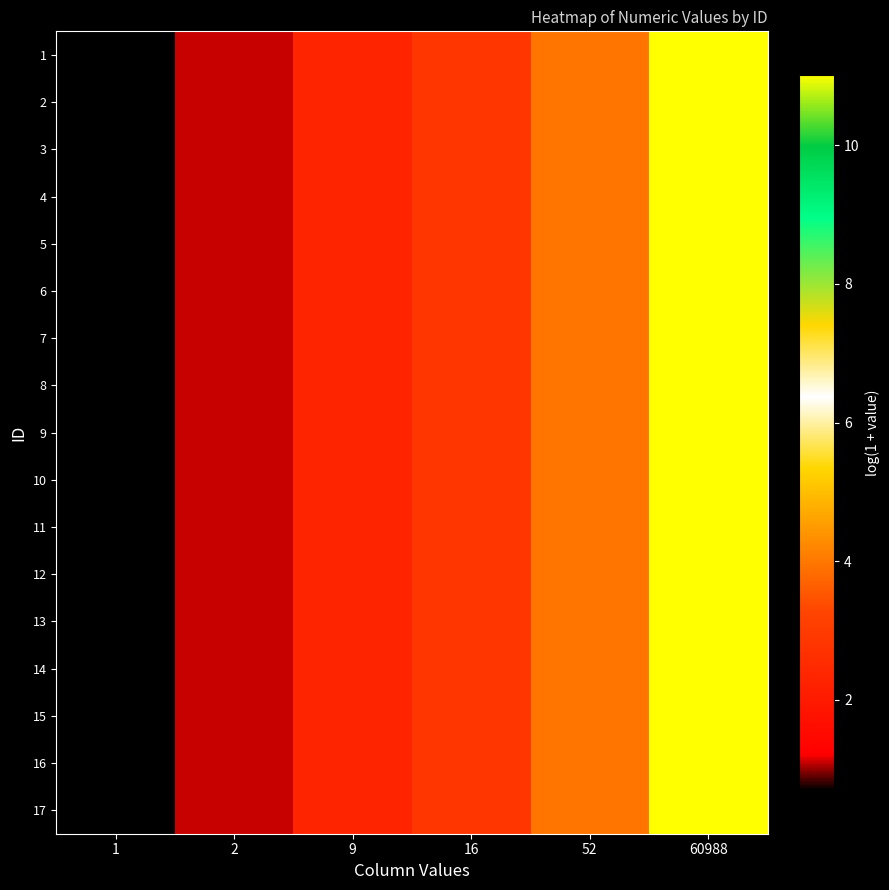

At 1, list the series in order from smallest to largest.

1, 2, 3, 4, 5, 6, 7, 8, 9, 10, 11, 12, 13, 14, 15, 16, 17